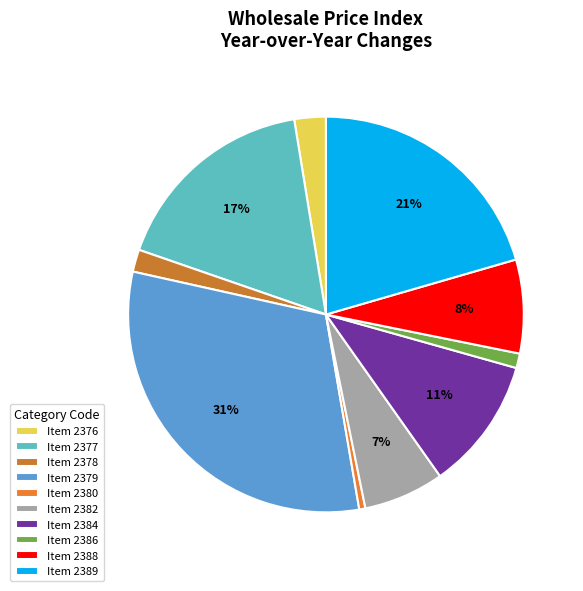

Count the number of slices in the pie.

10